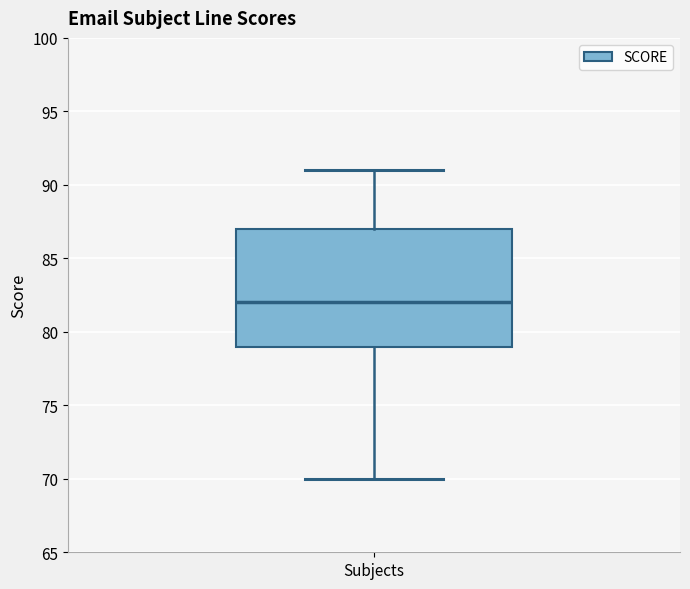

Read this box plot against the y-axis: the position of the median line, the range covered by the box, and the ends of both whiskers. The values are not printed on the chart, so give them approximately, as read against the axis.

median 82, box 79 to 87, whiskers 70 to 91